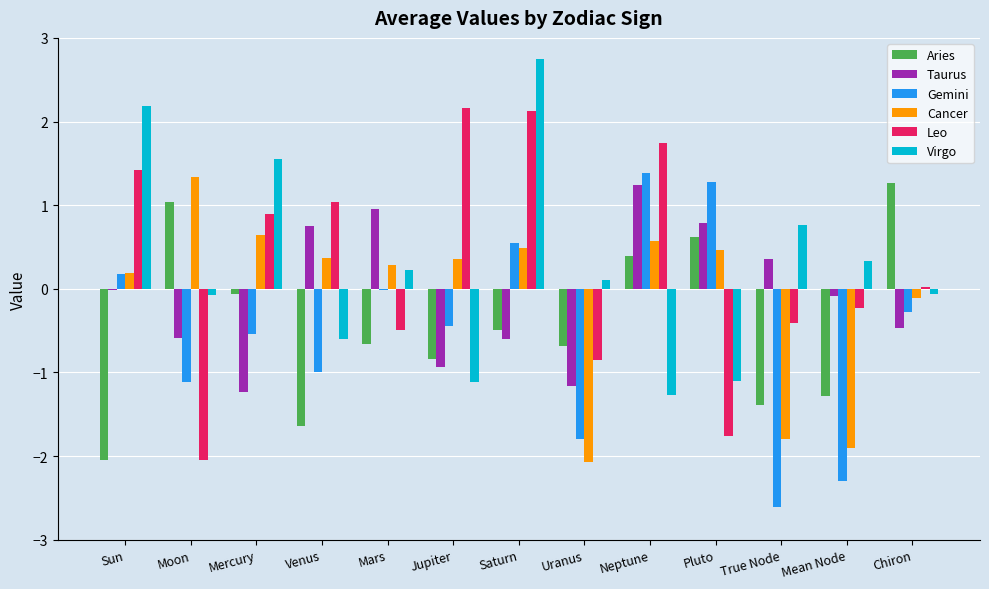

What are all the series names shown in the legend?

Aries, Taurus, Gemini, Cancer, Leo, Virgo